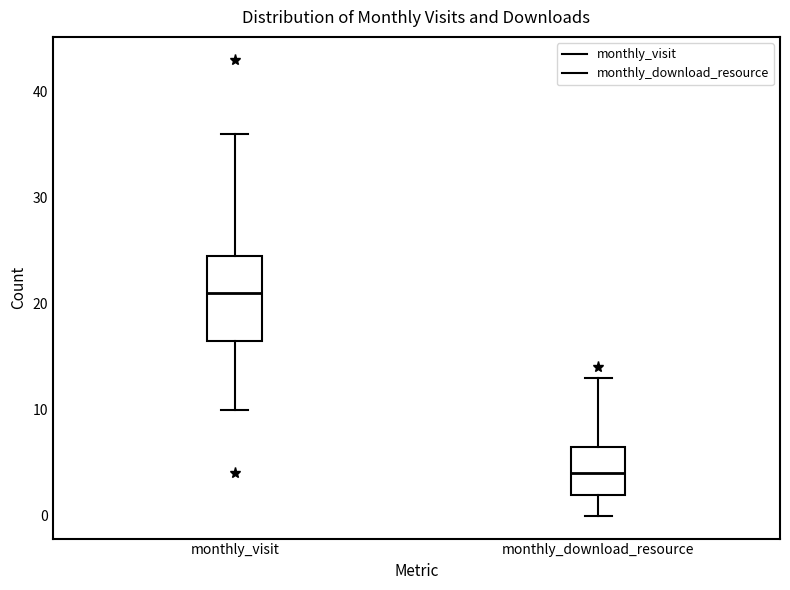

Which box is the tallest, from its lower edge to its upper edge?

monthly_visit